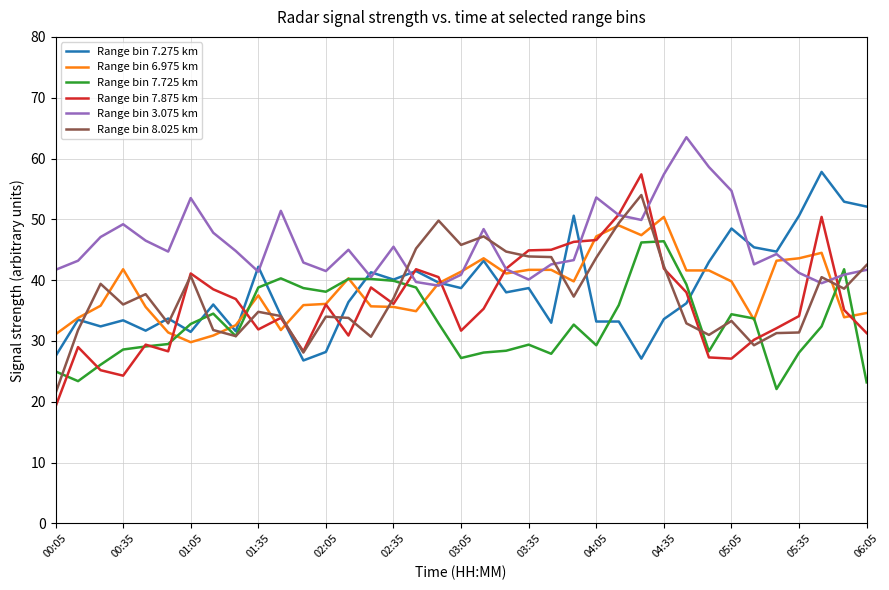

Which series has the largest total across all categories?

Range bin 3.075 km